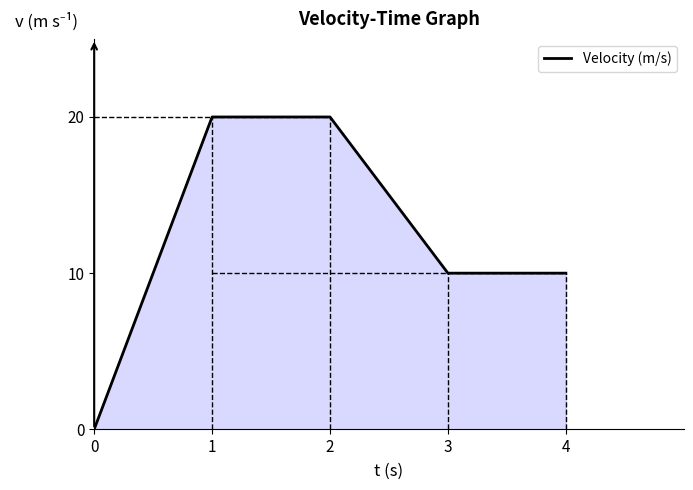

True or false: the data shows -11 at 0.

False